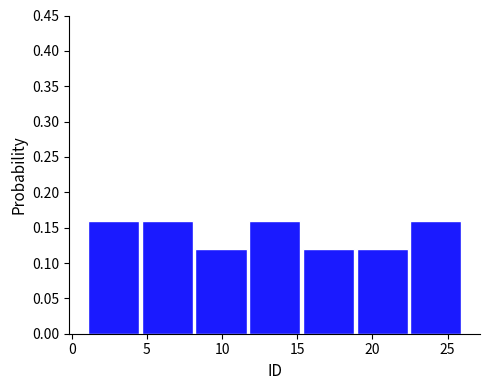

Reading left to right, list every bar in this chart as the range it spans on the x-axis followed by its height. Neither the bar edges nor the heights are printed on the chart, so give them approximately, as read against the axes.

1.0 to 4.5: 0.16
4.5 to 8.0: 0.16
8.0 to 11.5: 0.12
11.5 to 15.5: 0.16
15.5 to 19.0: 0.12
19.0 to 22.5: 0.12
22.5 to 26.0: 0.16